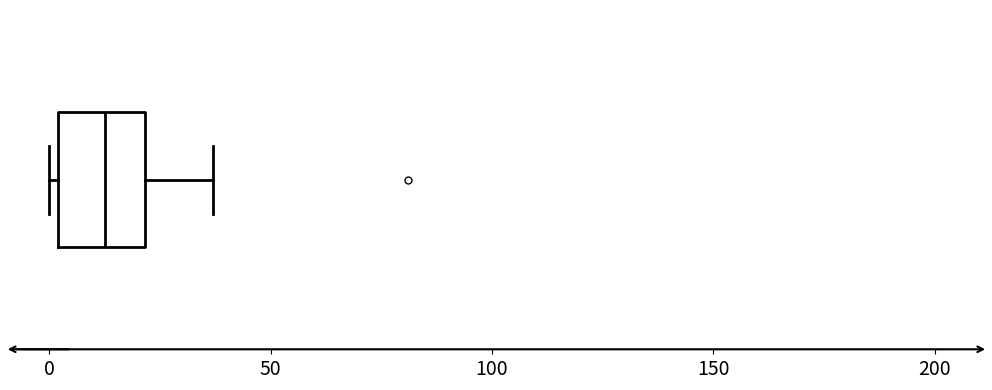

Read this box plot against the x-axis: the position of the median line, the range covered by the box, and the ends of both whiskers. The values are not printed on the chart, so give them approximately, as read against the axis.

median 15, box 0 to 20, whiskers 0 (just left of the box's left edge) to 35